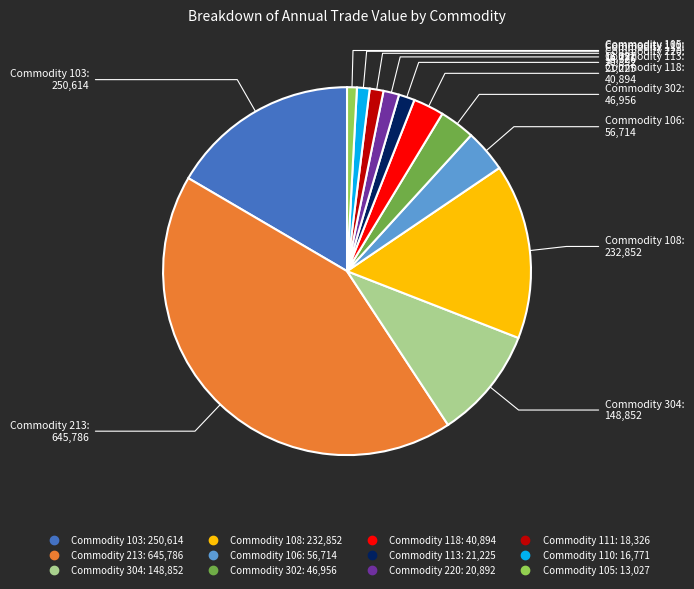

Is there a majority slice in this chart?

No